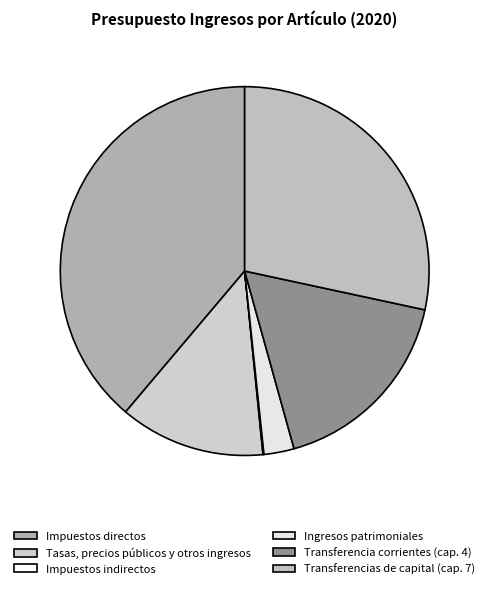

True or false: Impuestos directos accounts for 39% of the total.

True